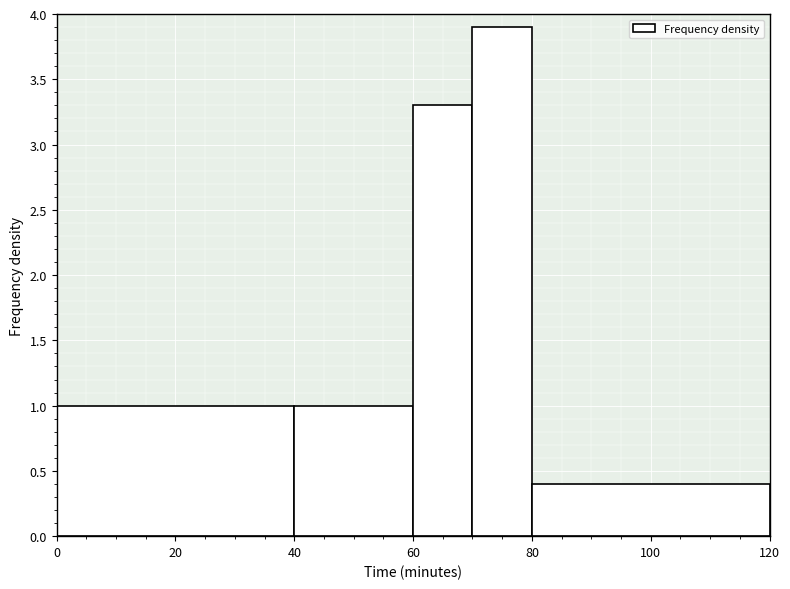

Reading left to right, transcribe this chart: for each bar, give the range it covers on the x-axis and its height. The values are not printed on the chart, so give them approximately, as read against the axis.

0 to 40: 1.0
40 to 60: 1.0
60 to 70: 3.3
70 to 80: 3.9
80 to 120: 0.4